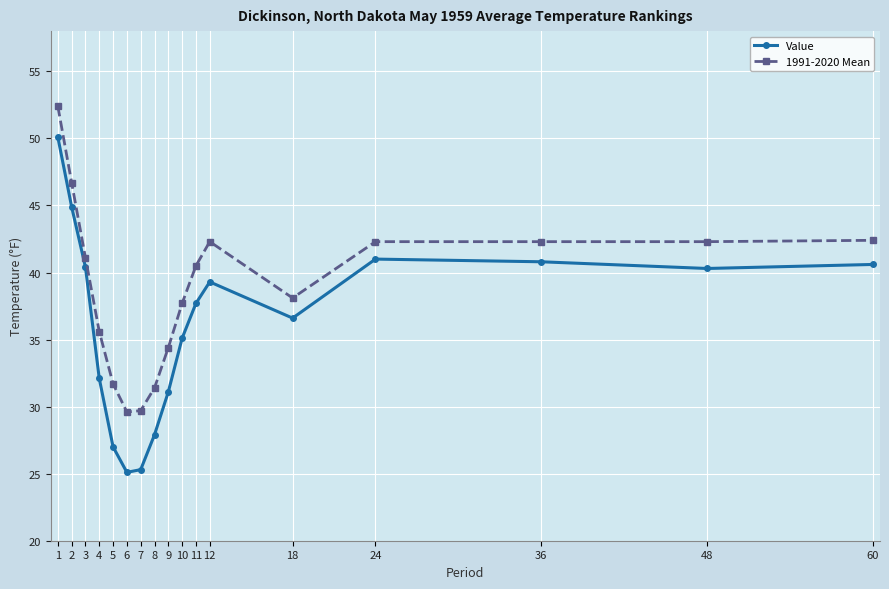

At which label does Value reach its peak?

1